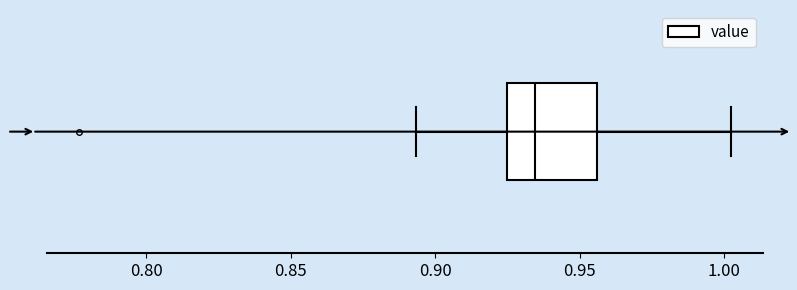

Transcribe this box plot: give where the median line is, the range the box spans, and where the two whiskers end, as read against the x-axis. The values are not printed on the chart, so give them approximately, as read against the axis.

median 0.935, box 0.925 to 0.955, whiskers 0.895 to 1.000